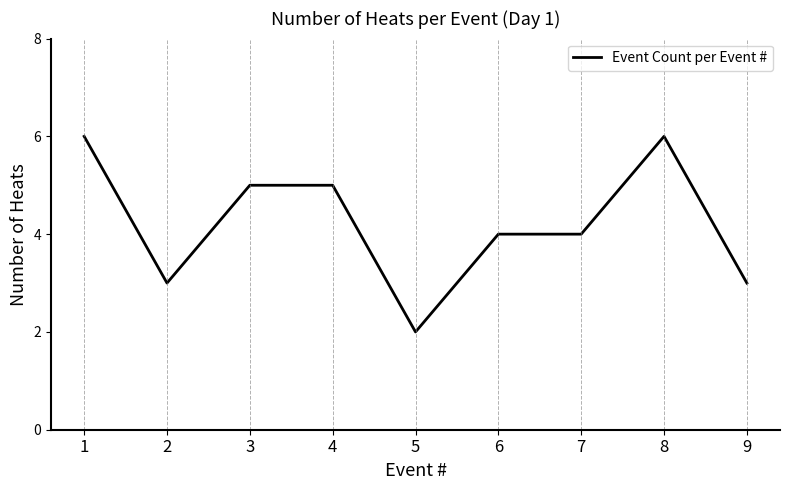

Read the value at 7.

4